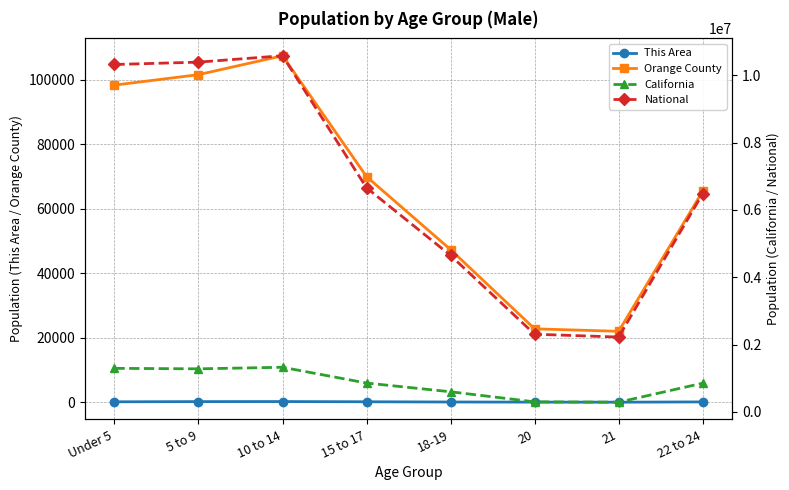

True or false: National and Orange County cross at least once.

False